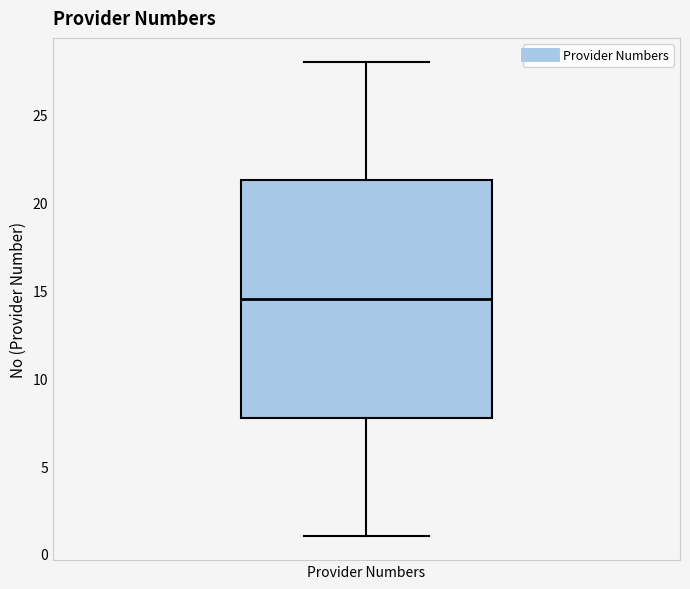

Transcribe this box plot: give where the median line is, the range the box spans, and where the two whiskers end, as read against the y-axis. The values are not printed on the chart, so give them approximately, as read against the axis.

median 14.5, box 8.0 to 21.5, whiskers 1.0 to 28.0